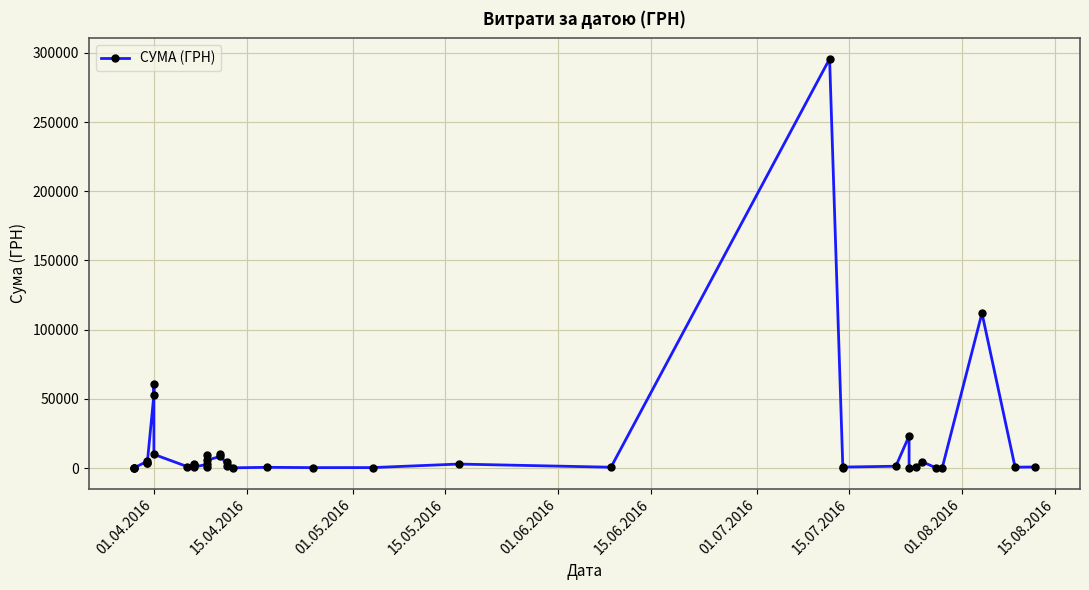

Count the number of data series in this chart.

1